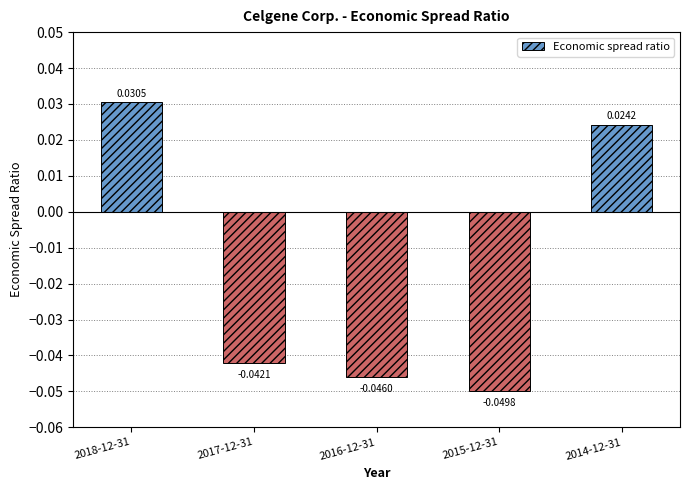

Rank the categories by value from lowest to highest.

2015-12-31, 2016-12-31, 2017-12-31, 2014-12-31, 2018-12-31